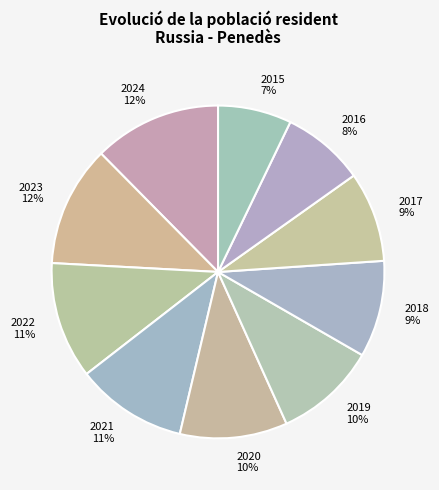

Does 2017 account for over 50% of the chart?

No